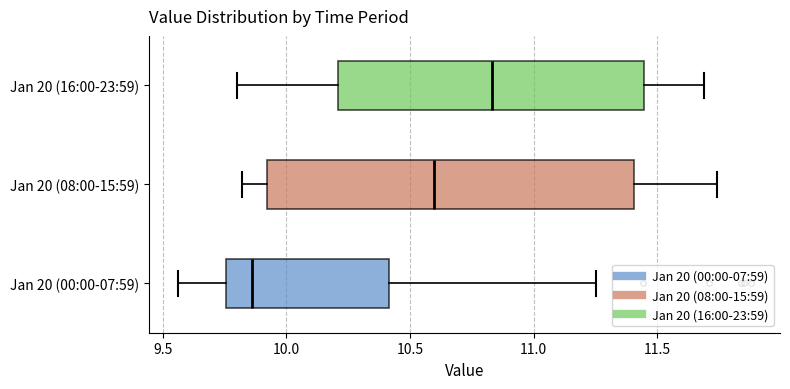

Which box has the furthest to the left median line?

Jan 20 (00:00-07:59)